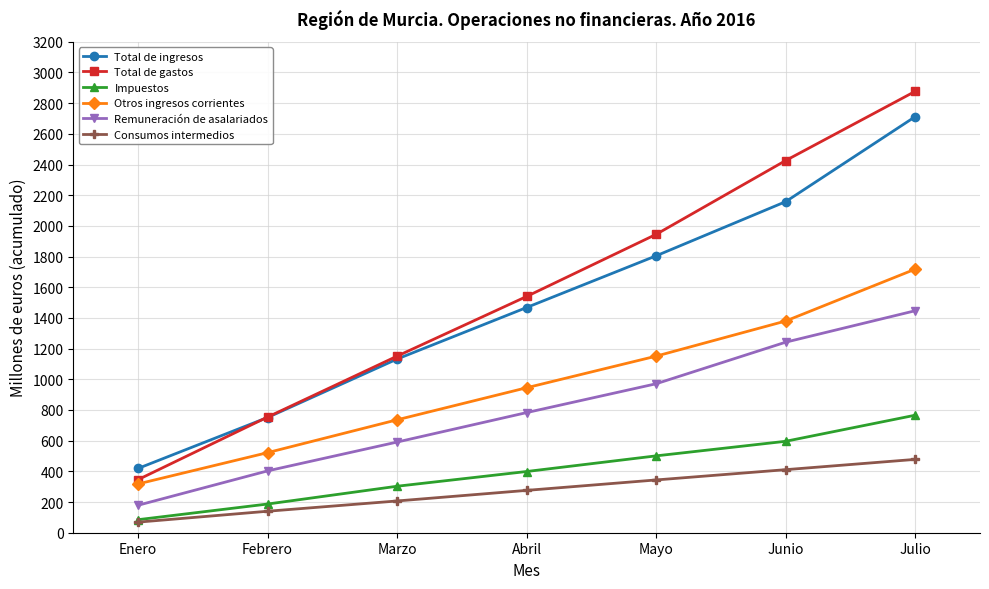

Which series has the largest range (max minus min)?

Total de gastos